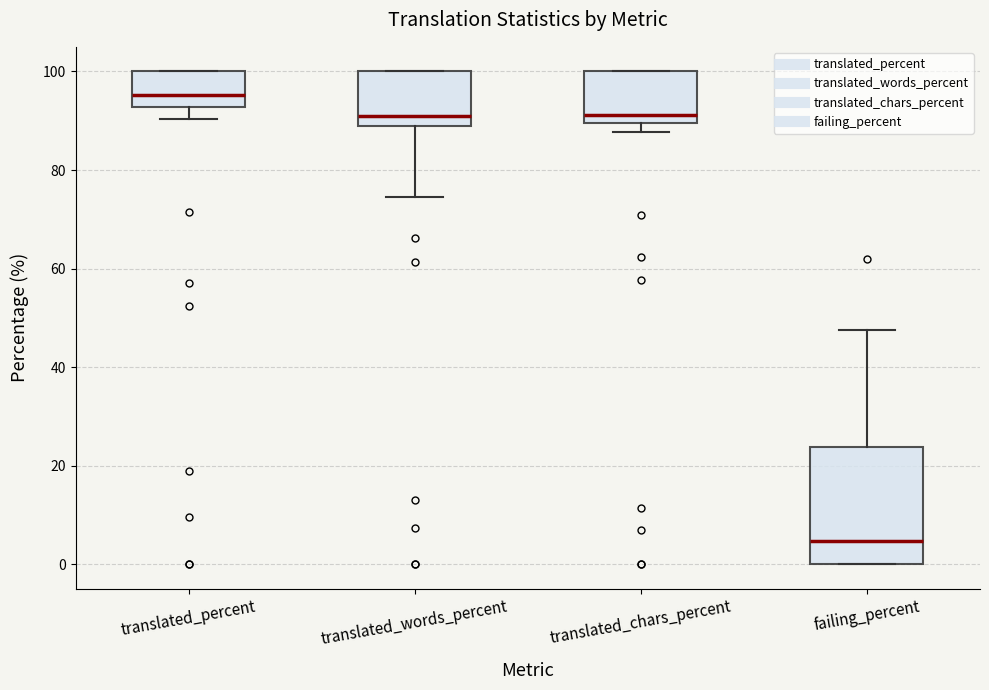

Which box is the tallest, from its lower edge to its upper edge?

failing_percent